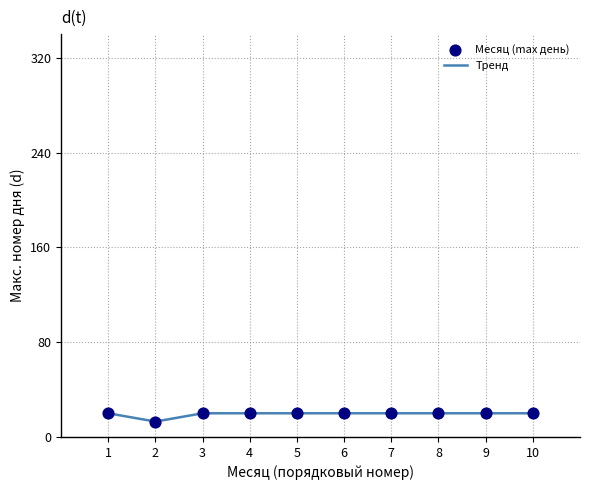

What is the change in value from 2 to 10?

+7